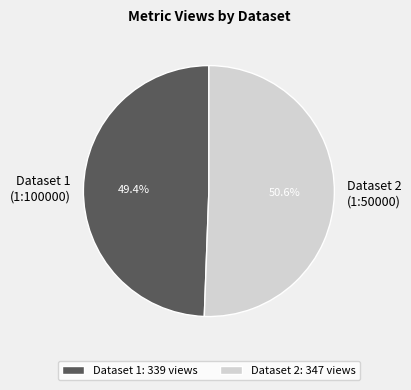

Between Dataset 2 (1:50000) and Dataset 1 (1:100000), which is larger?

Dataset 2 (1:50000)